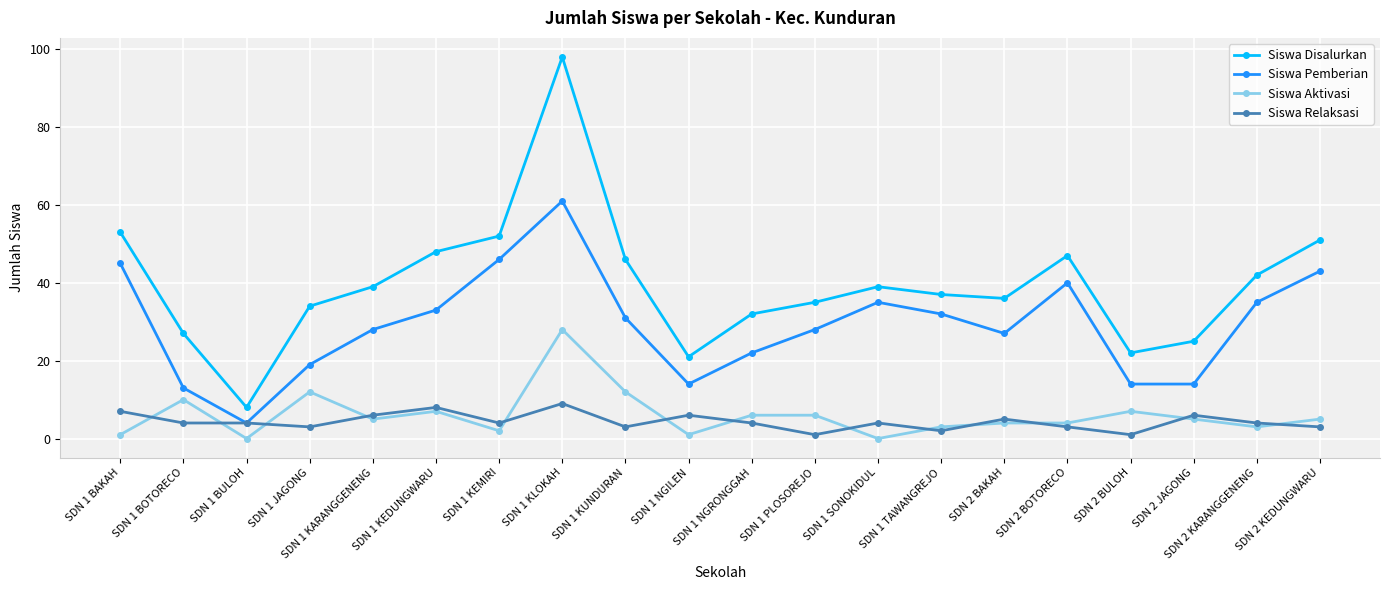

True or false: Siswa Disalurkan and Siswa Pemberian intersect in this chart.

False